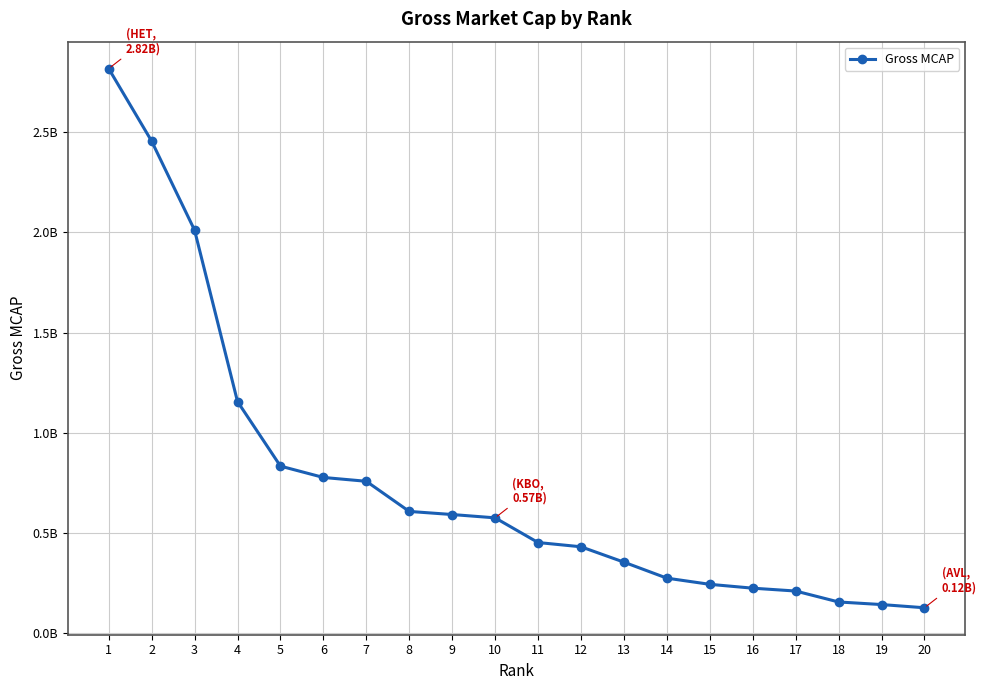

What is the sum of the values at 11 and 8?

1055483444.0